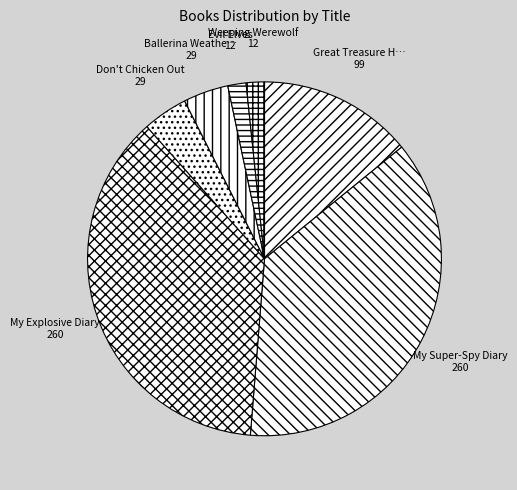

How many slices are in this pie chart?

7